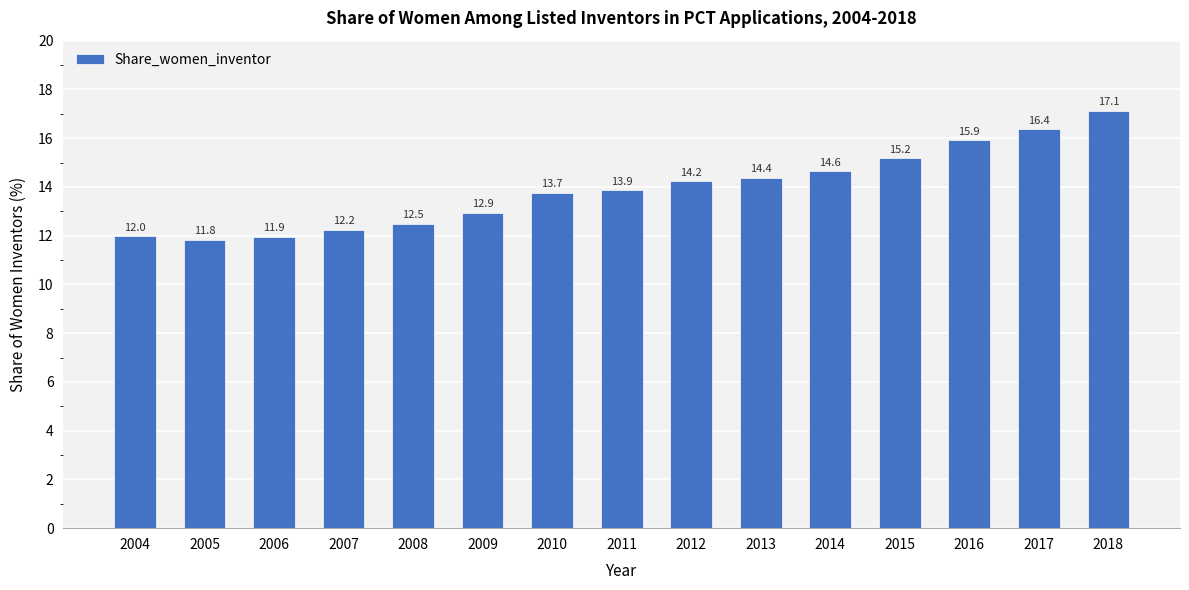

Is it true that the value at 2014 is 14.6?

True